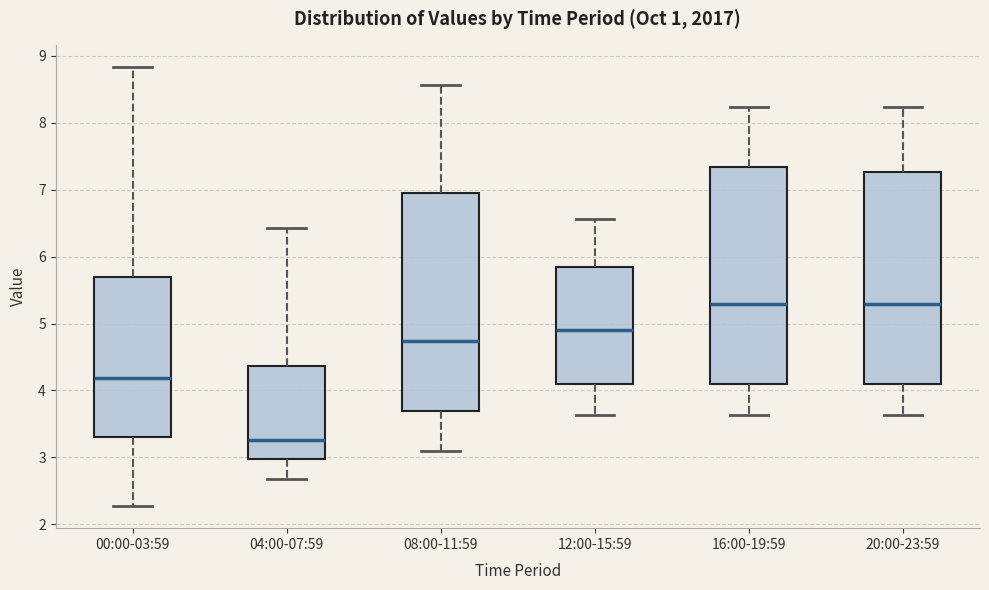

Where does the upper whisker of the box for 16:00-19:59 end on the y-axis? The values are not printed on the chart, so give them approximately, as read against the axis.

8.2